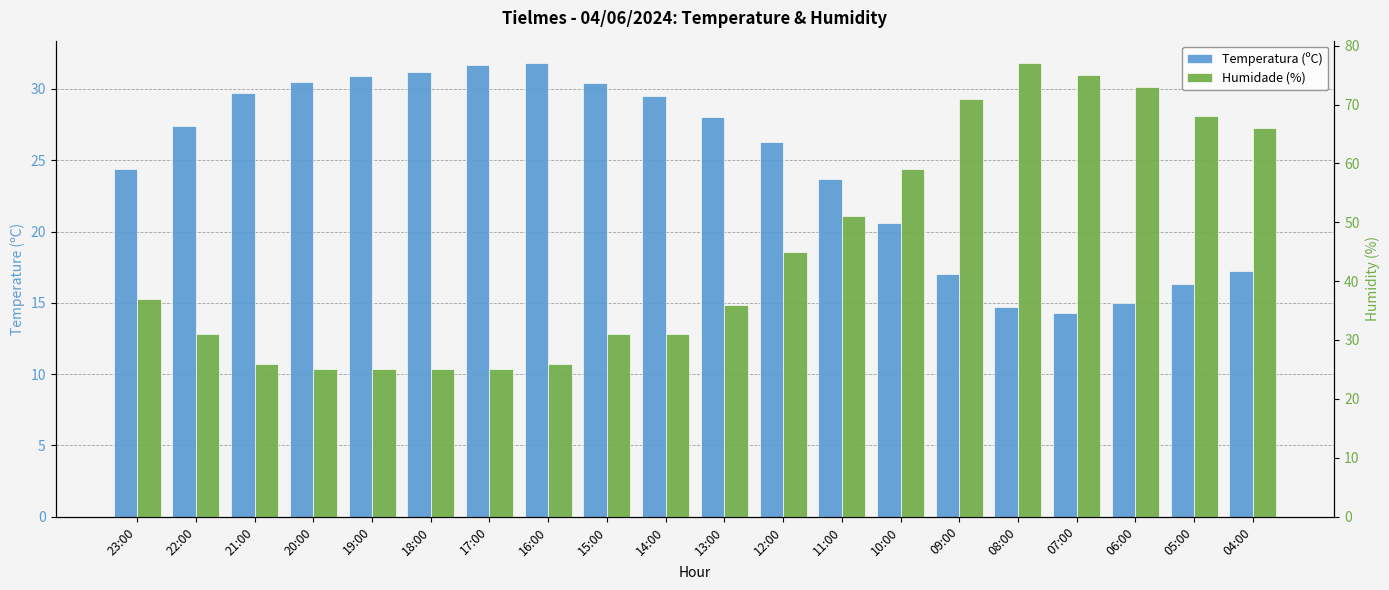

Is the value of Temperatura (ºC) at 14:00 greater than the value of Humidade (%) at 17:00?

Yes